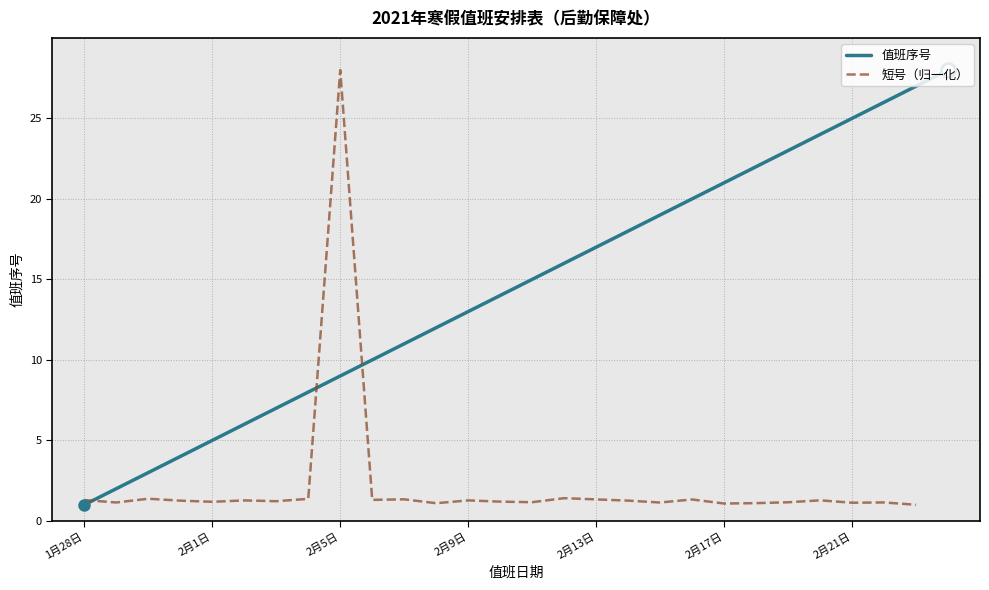

Reading left to right, what are all the values shown in this chart?

1	2	3	4	5	6	7	8	9	10	11	12	13	14	15	16	17	18	19	20	21	22	23	24	25	26	27	28